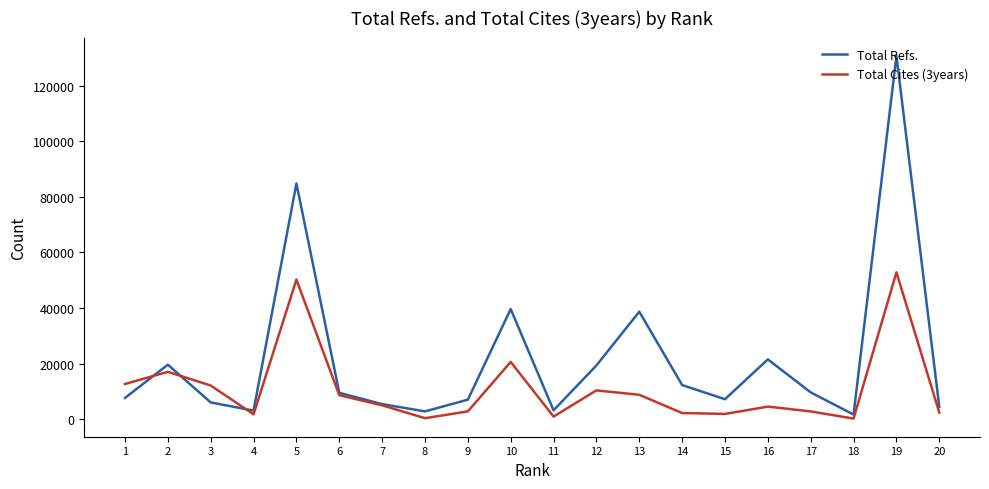

Which series has the widest spread of values?

Total Refs.